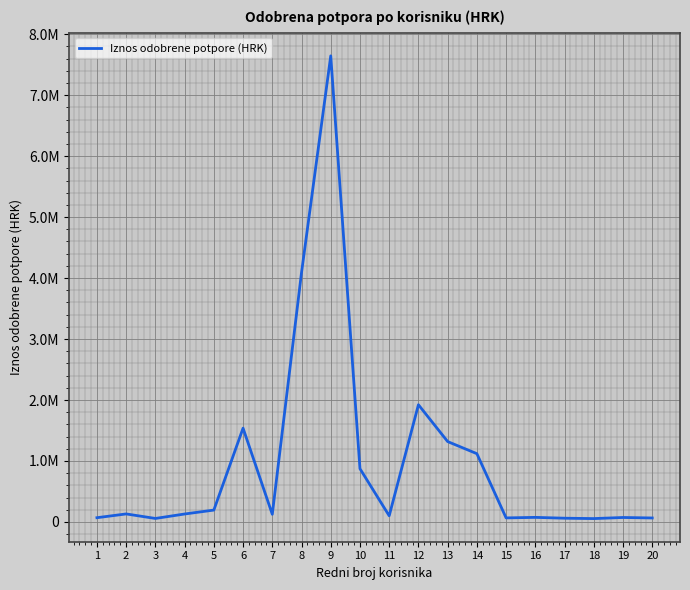

What is the maximum value shown in the chart?

7644800.0